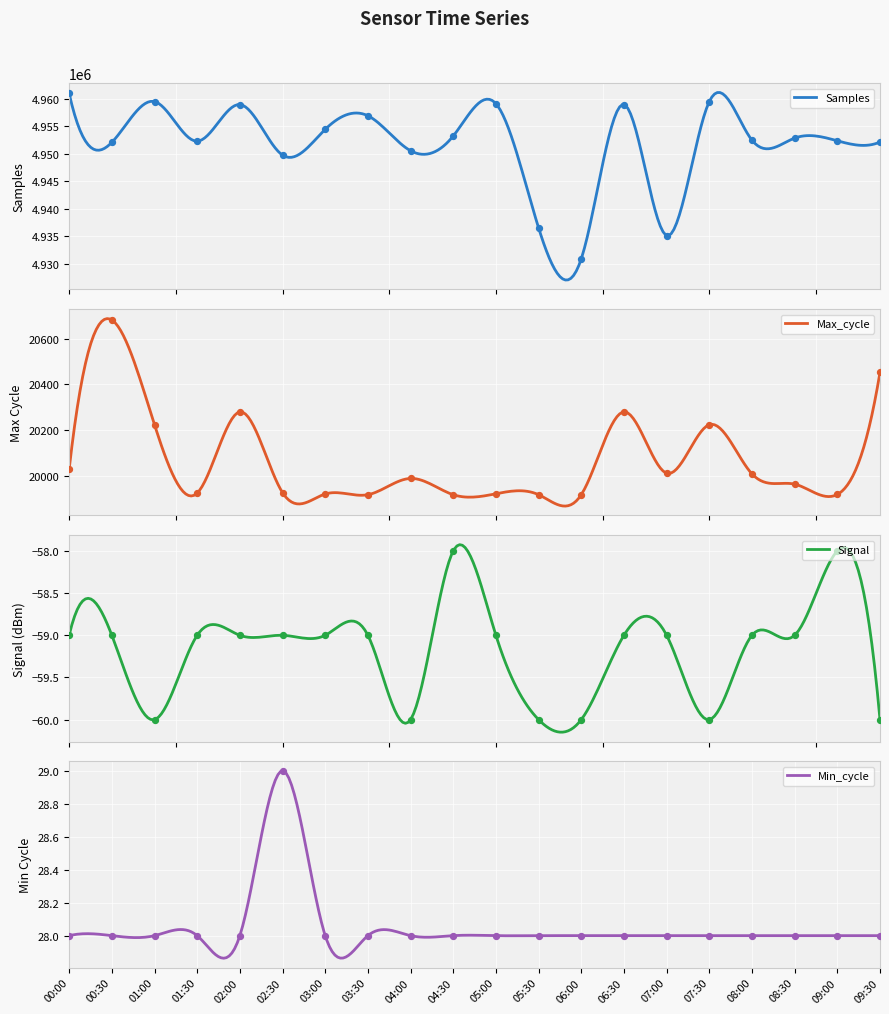

Which series has the largest Y range (max minus min)?

Samples